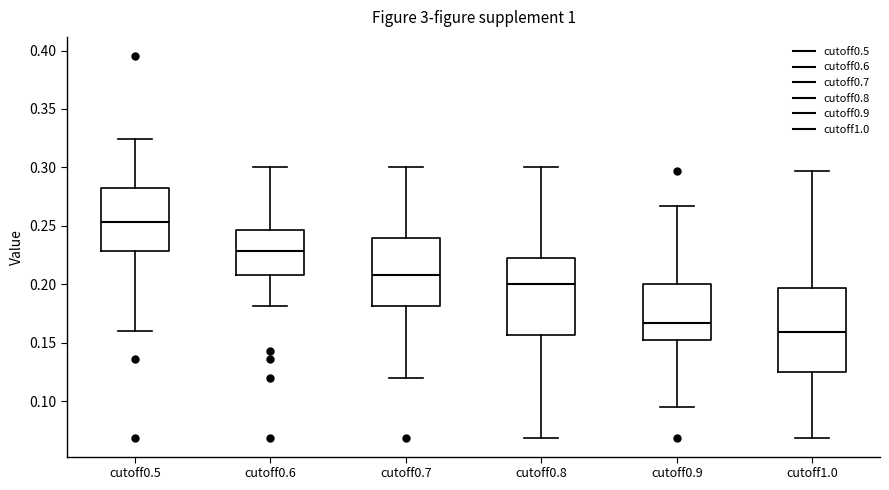

Reading left to right, transcribe this box plot: for each box, give where its median line is, the range the box spans, and where its two whiskers end, as read against the y-axis. The values are not printed on the chart, so give them approximately, as read against the axis.

cutoff0.5: median 0.255, box 0.230 to 0.280, whiskers 0.160 to 0.325
cutoff0.6: median 0.230, box 0.210 to 0.245, whiskers 0.180 to 0.300
cutoff0.7: median 0.210, box 0.180 to 0.240, whiskers 0.120 to 0.300
cutoff0.8: median 0.200, box 0.155 to 0.220, whiskers 0.070 to 0.300
cutoff0.9: median 0.165, box 0.150 to 0.200, whiskers 0.095 to 0.265
cutoff1.0: median 0.160, box 0.125 to 0.195, whiskers 0.070 to 0.295